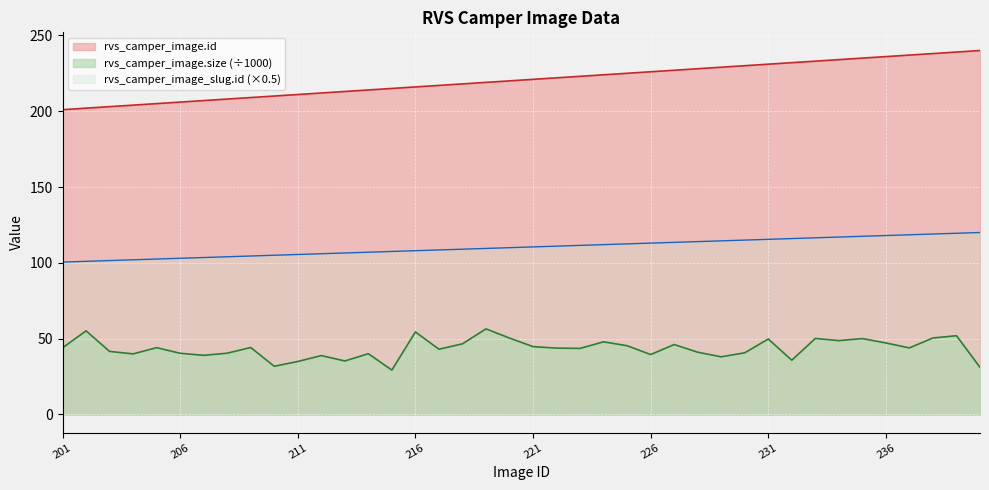

Where is rvs_camper_image.id nearest to the value 220?

220